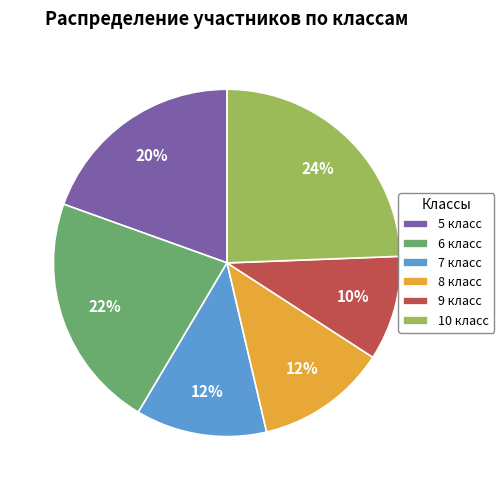

How many slices are in this pie chart?

6